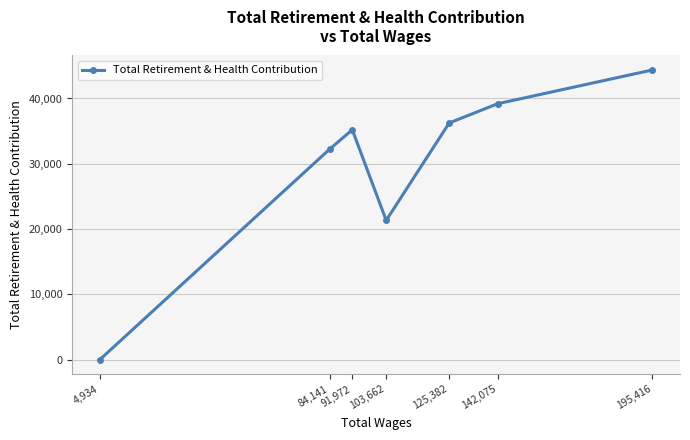

What is the greatest value displayed?

44368